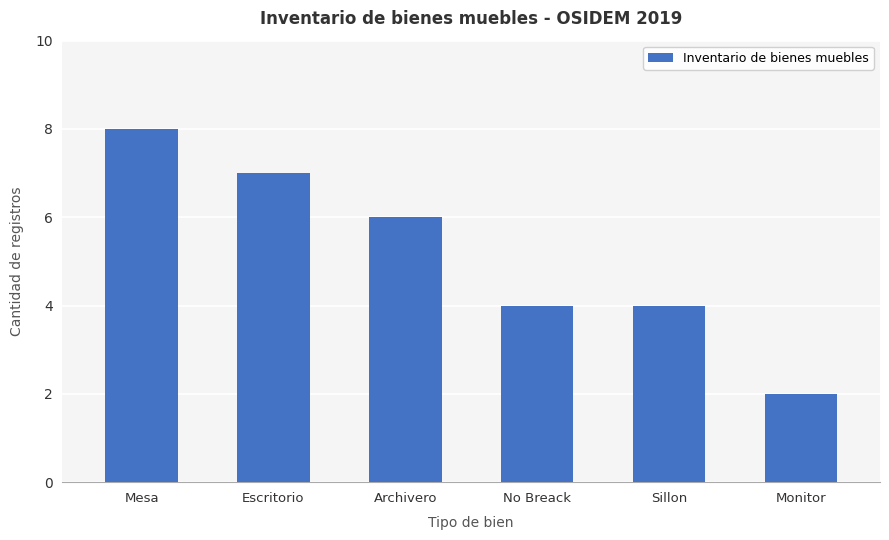

What is the average value?

5